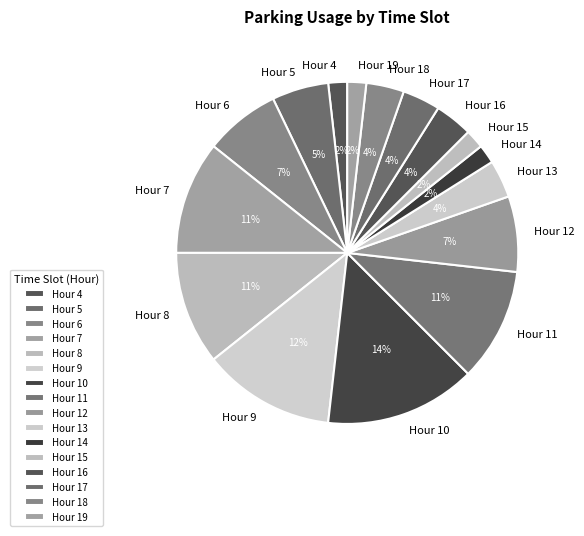

Does any single category account for the majority?

No